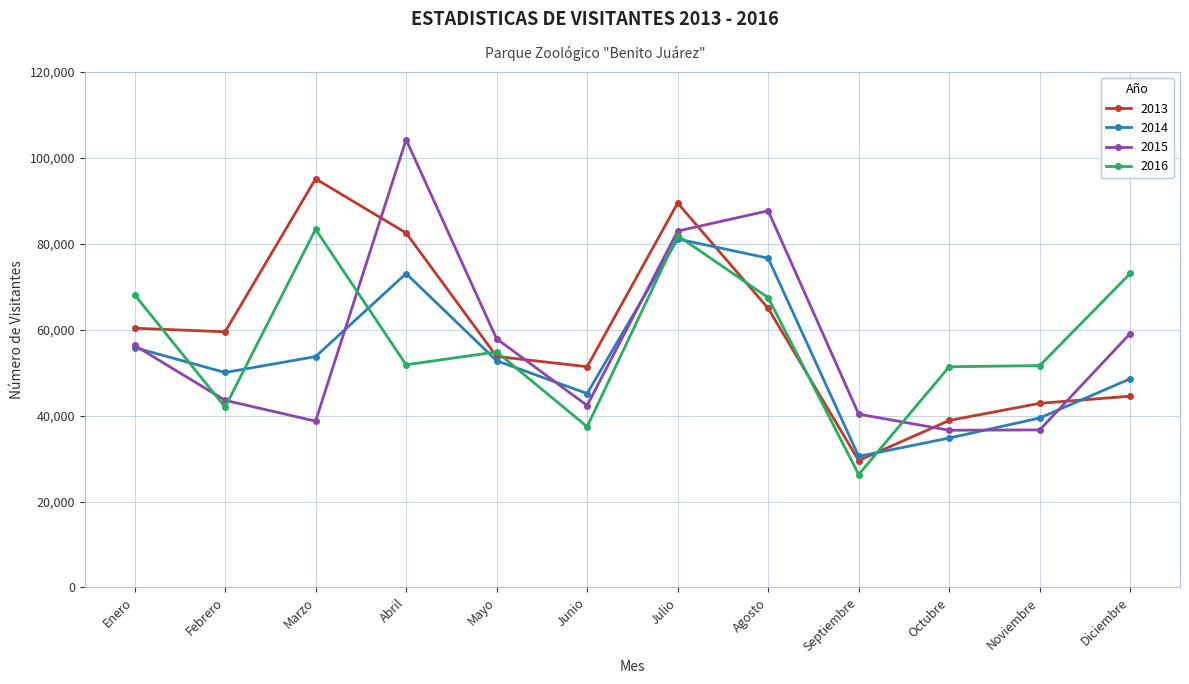

What is the approximate value of 2016 at Febrero, to the nearest 100?

42000